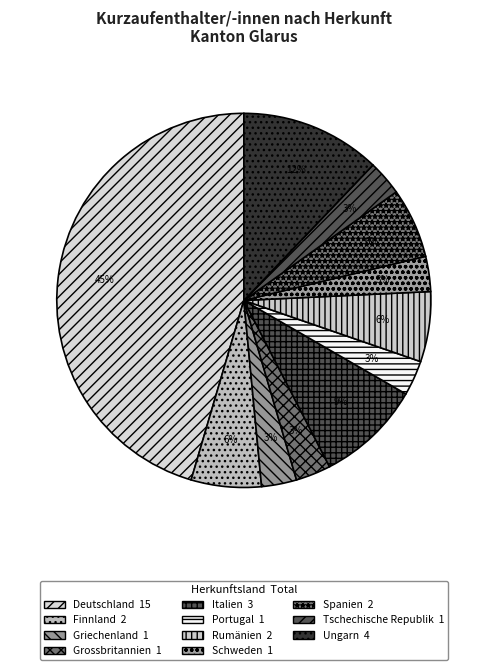

What percentage is the Spanien slice, to the nearest percent?

6%